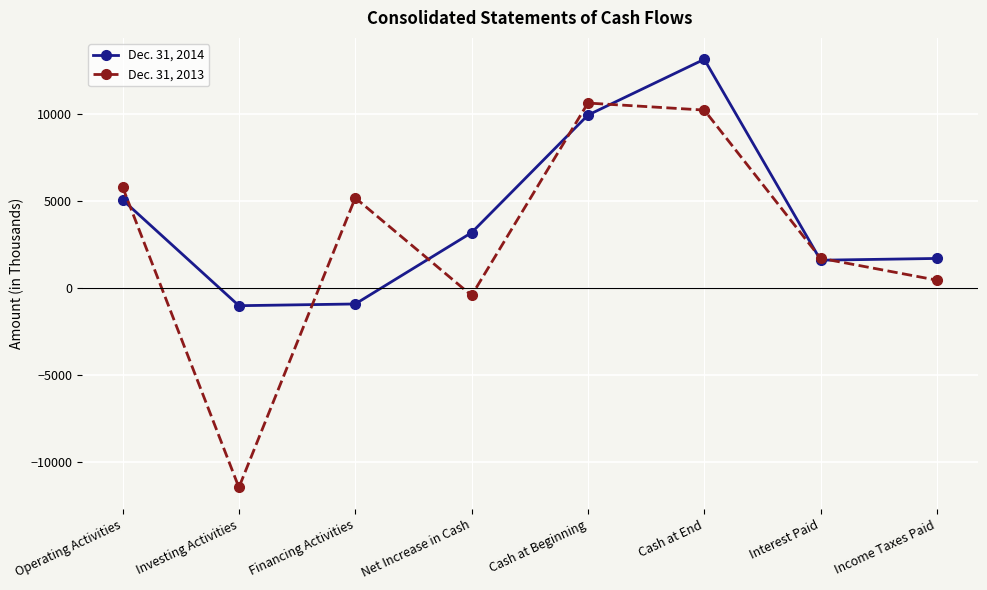

The Dec. 31, 2013 series shows 2721 at Interest Paid. True or false?

False